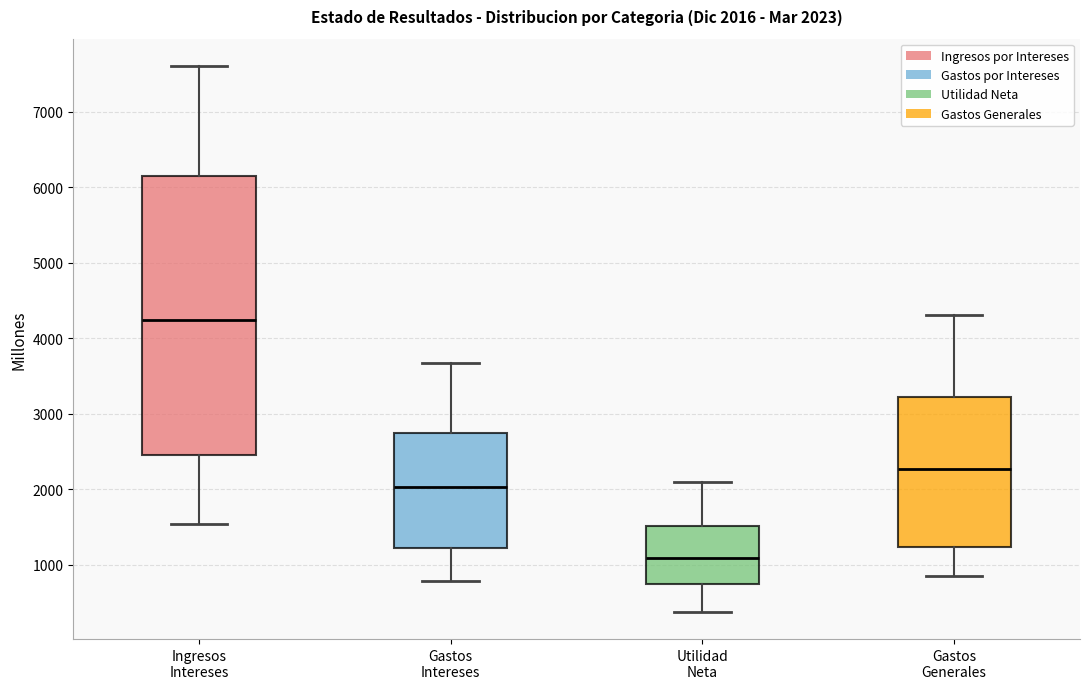

Comparing the boxes themselves (not the whiskers), which one is the tallest?

Ingresos Intereses